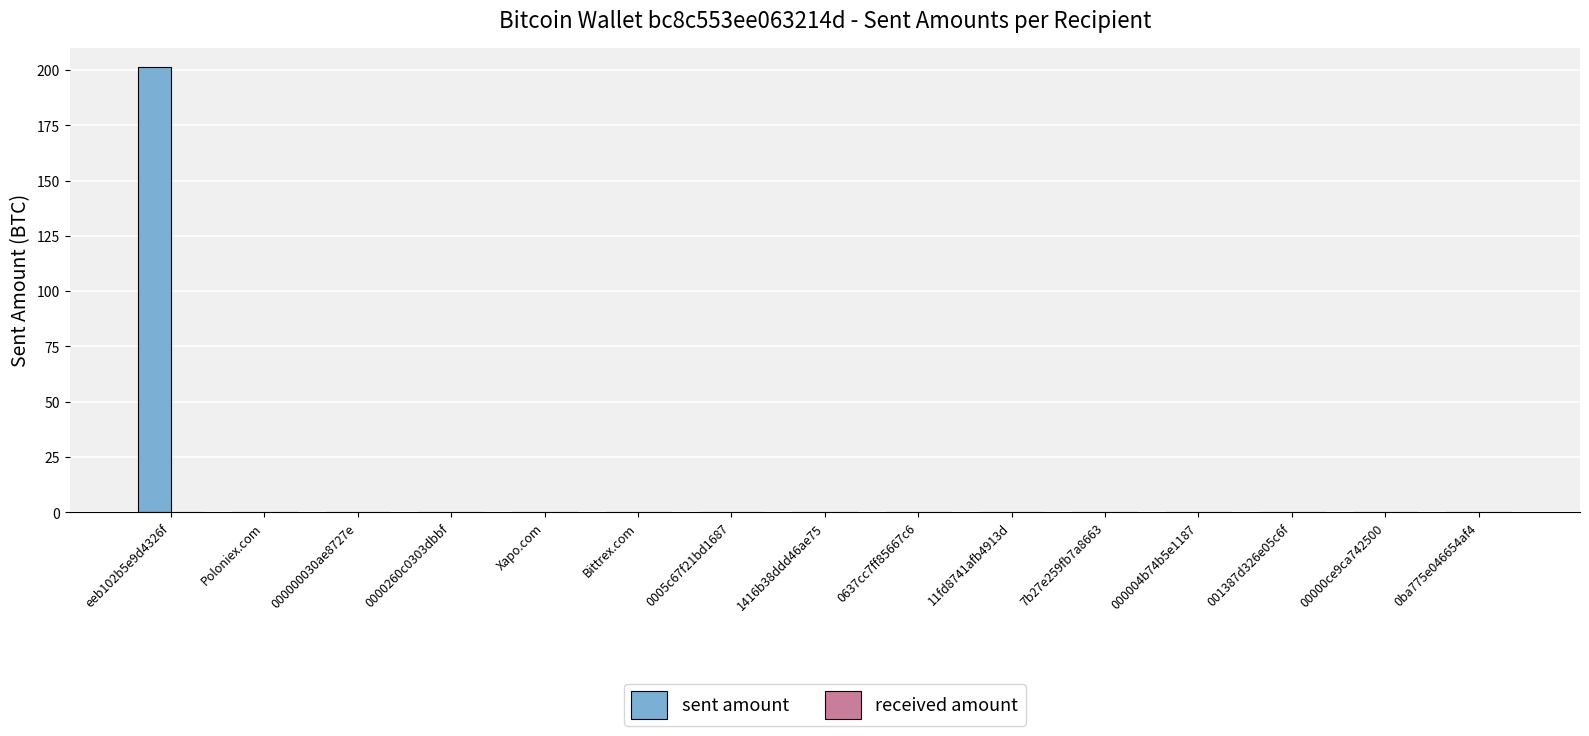

What is the sum of all values?

201.4